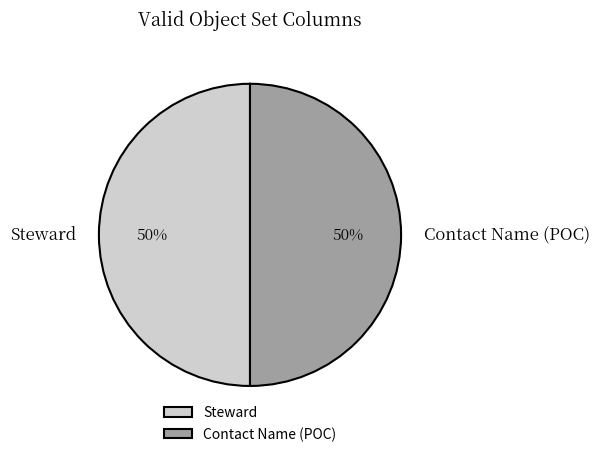

Count the number of slices in the pie.

2